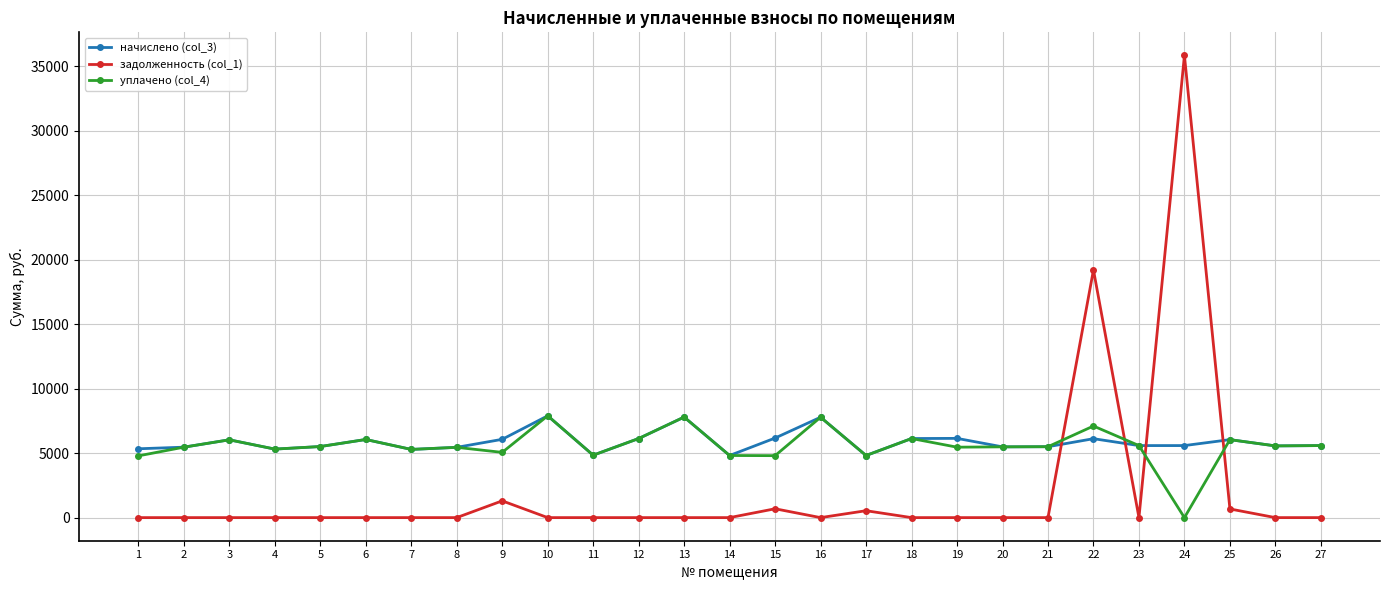

True or false: уплачено (col_4) has more than 2 interior local peaks.

True